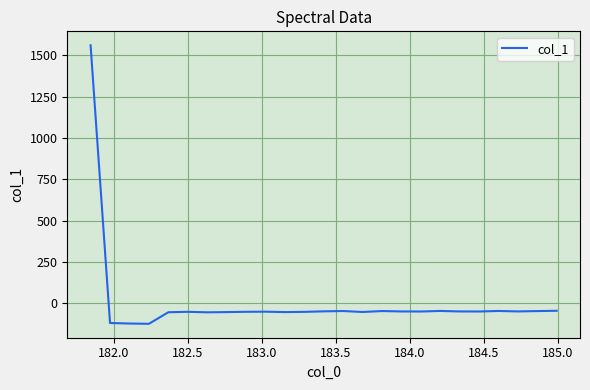

How many values are above zero?

1